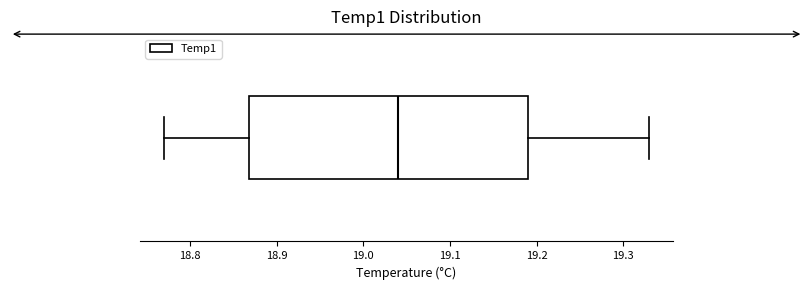

Where is the left edge of the box on the x-axis? The values are not printed on the chart, so give them approximately, as read against the axis.

18.87